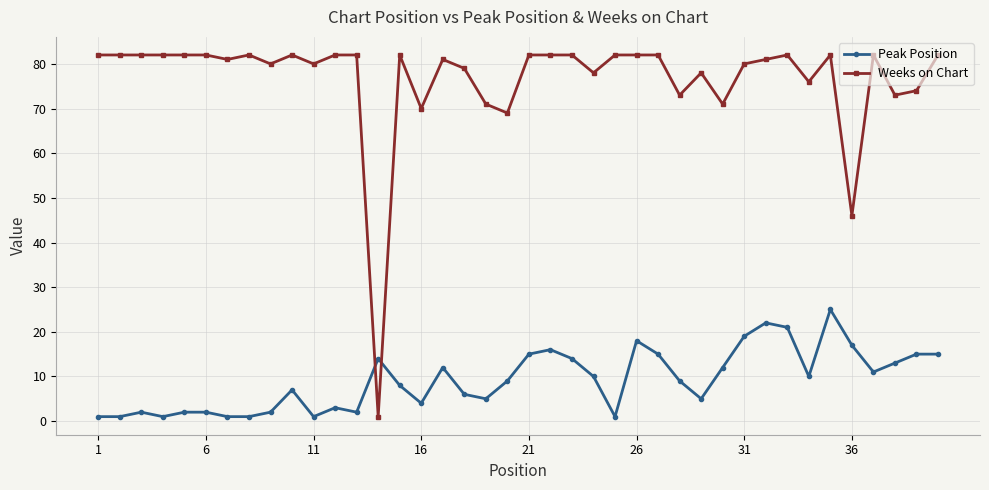

True or false: Peak Position has more than 0 interior local peaks.

True